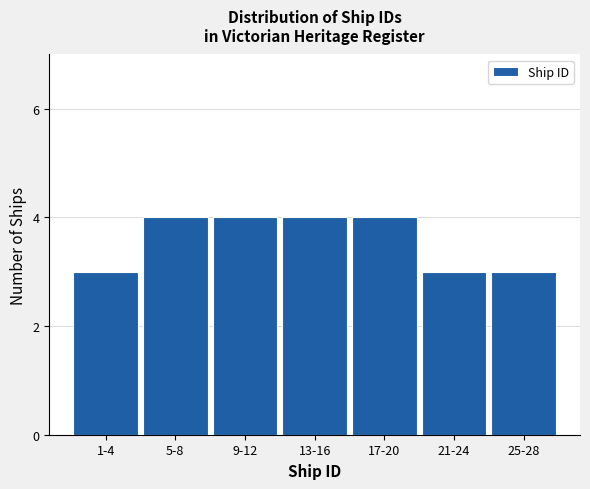

Reading left to right, what are all the values shown in this chart?

3	4	4	4	4	3	3